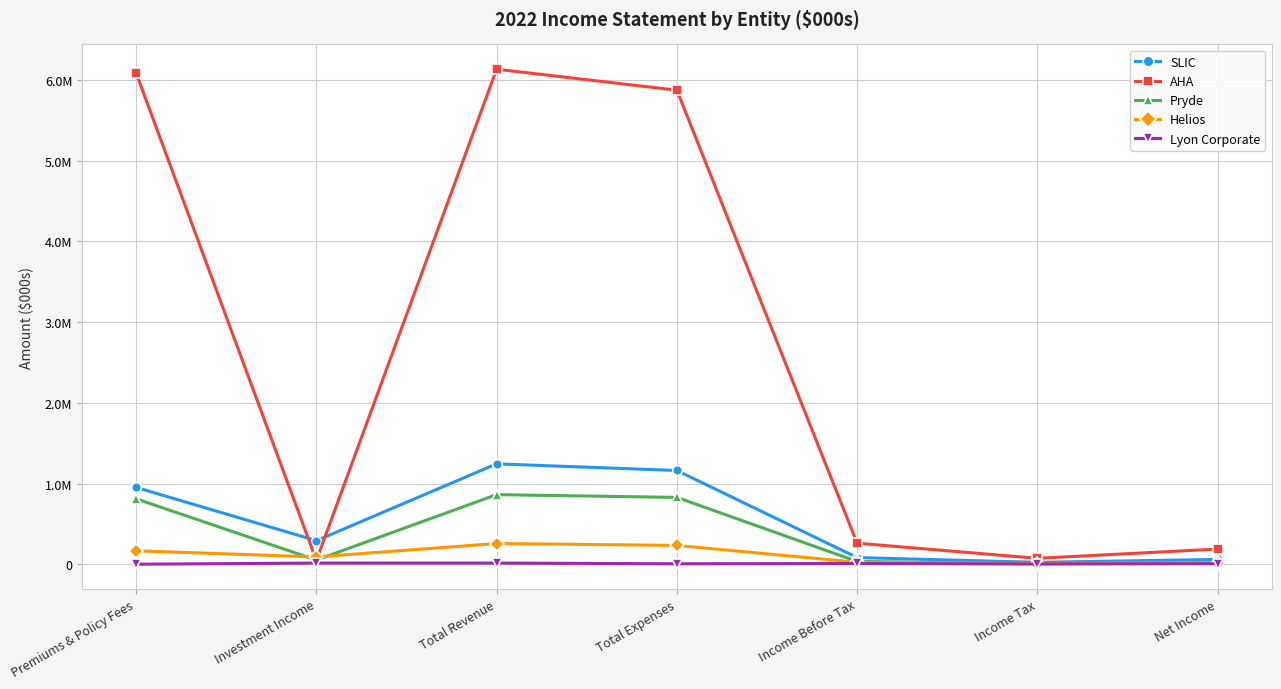

At which category does the chart reach its peak across all series?

Total Revenue